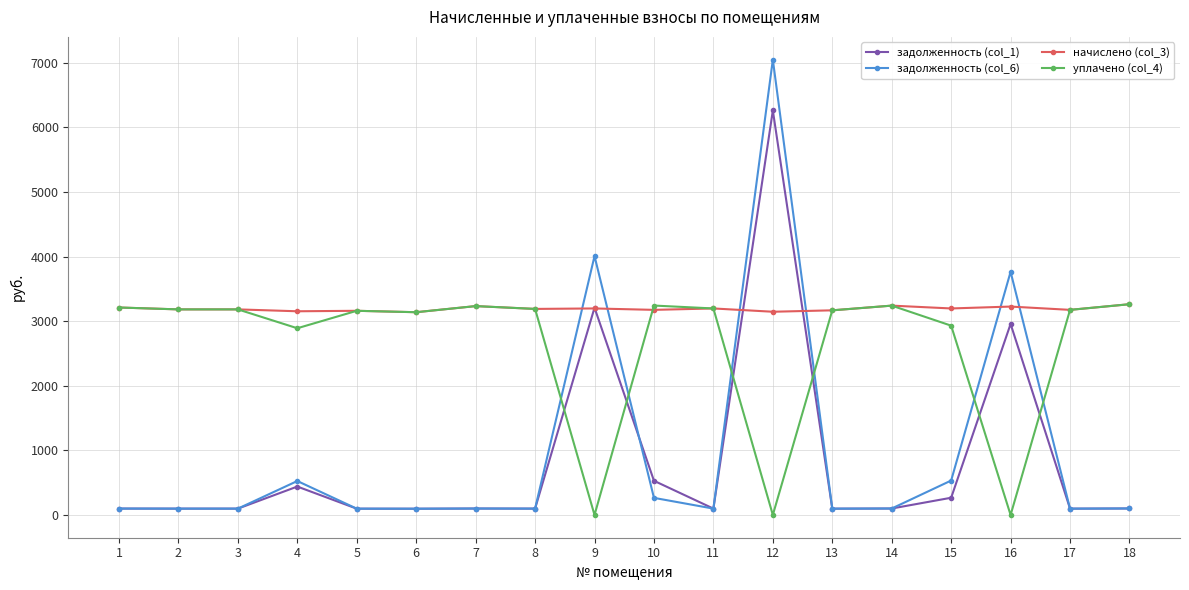

True or false: задолженность (col_1) has a value of 99.6 at 7.

True